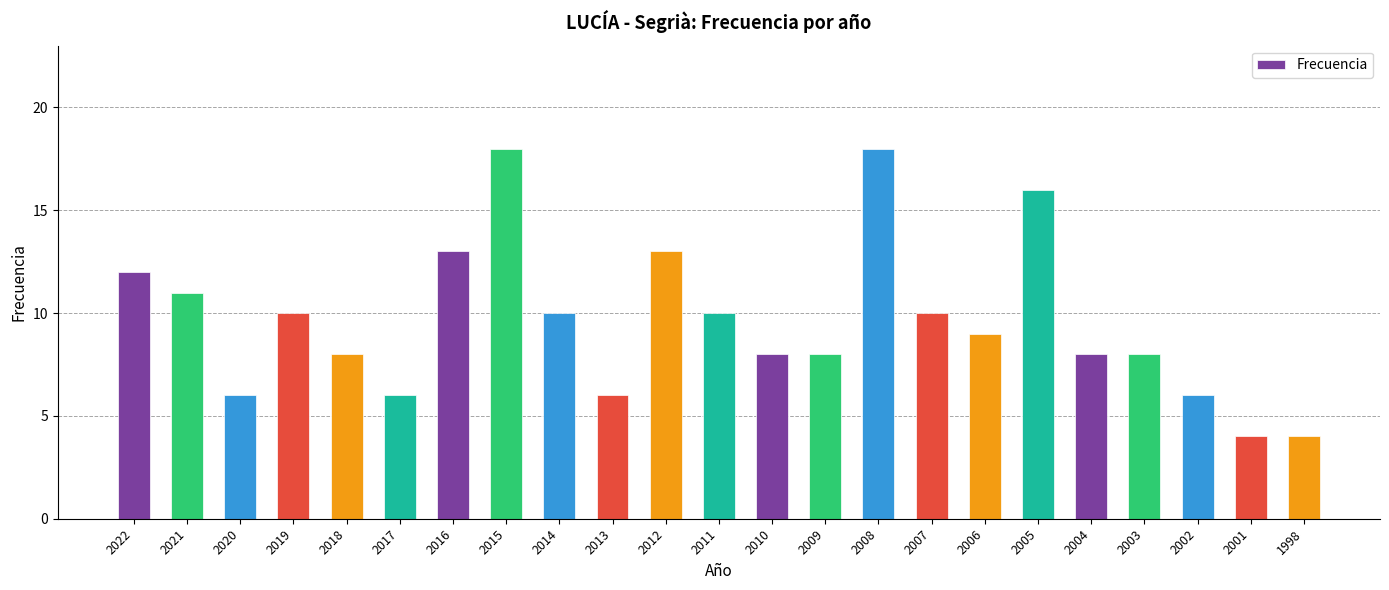

At which label is the value closest to 11?

2021